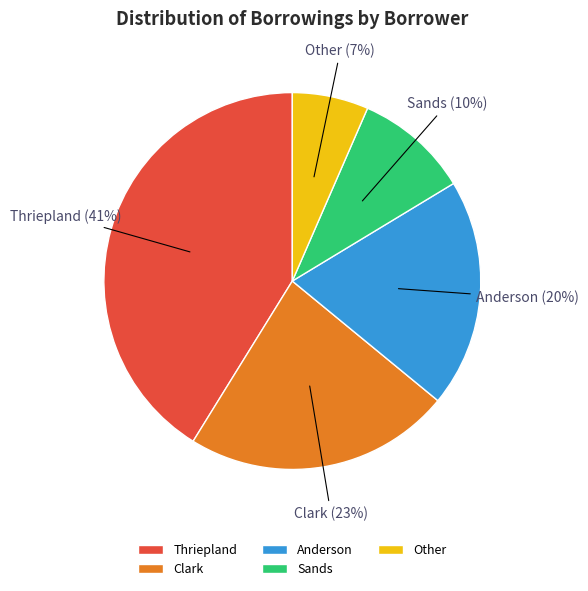

Count the number of slices in the pie.

5